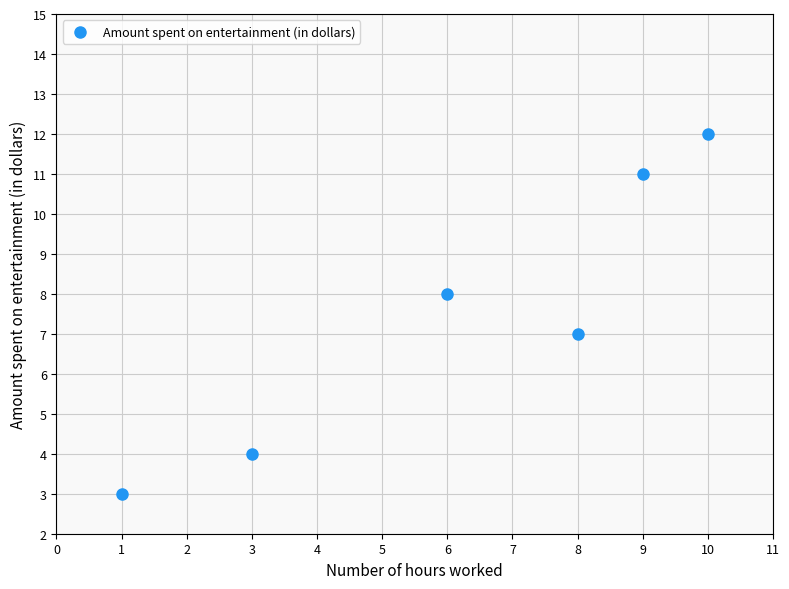

What is the average X value?

6